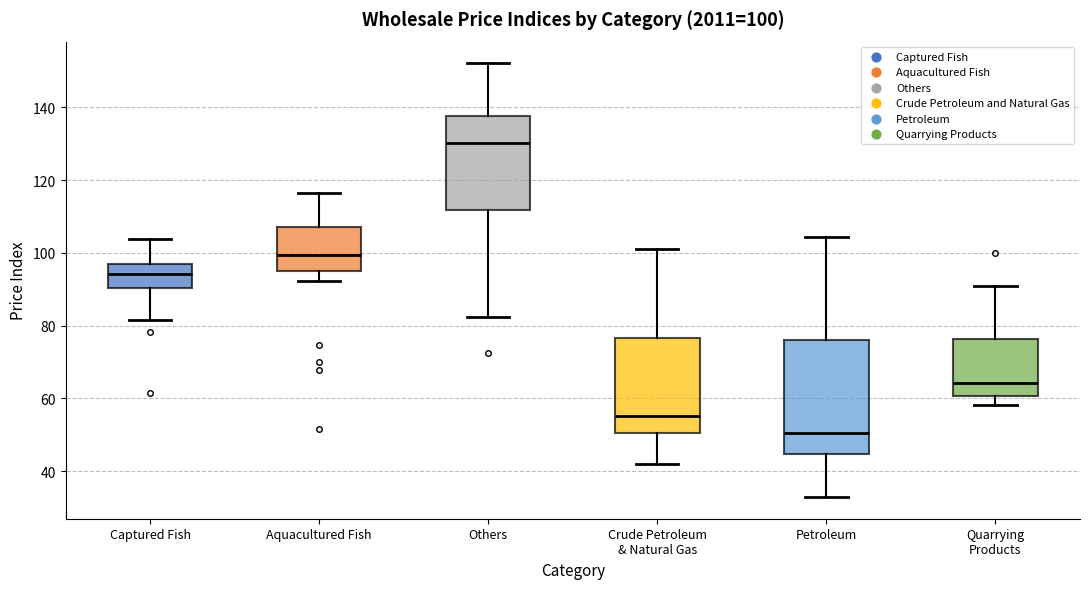

Which box is the tallest, from its lower edge to its upper edge?

Petroleum